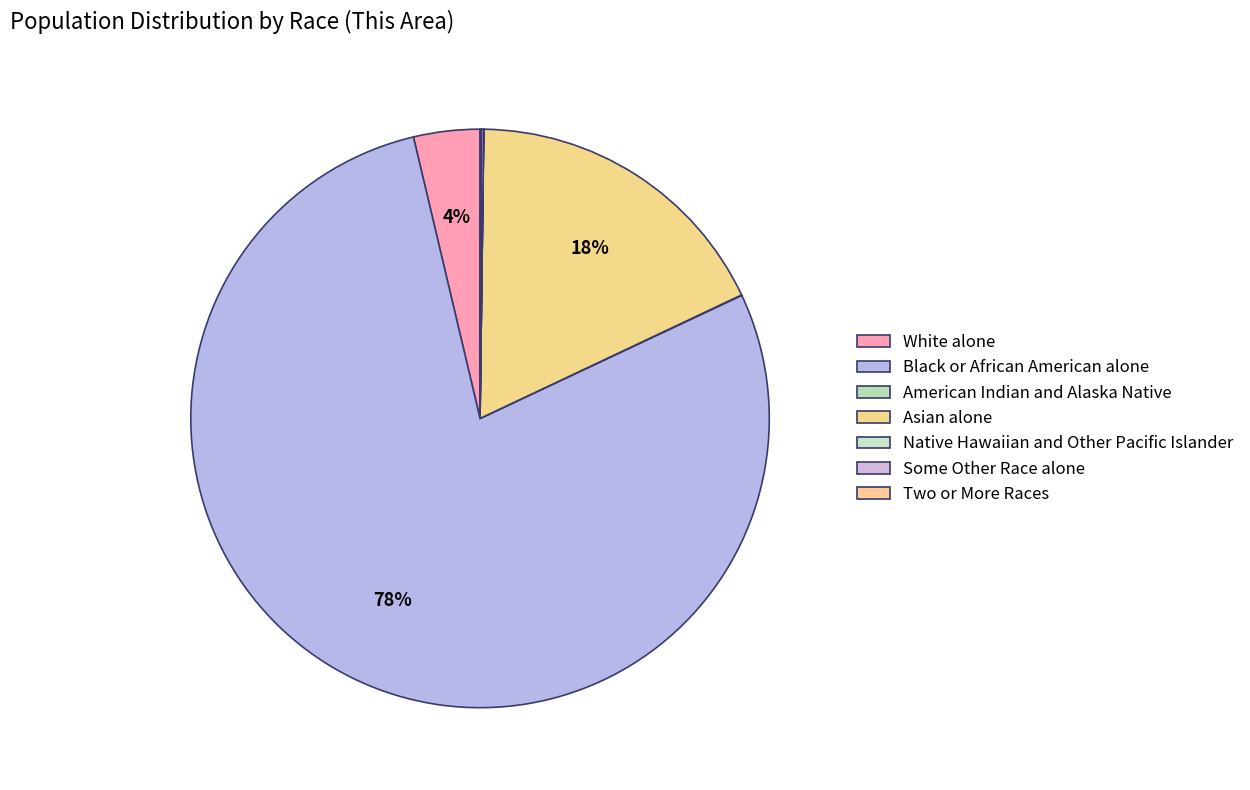

Which has a higher value, Two or More Races or Some Other Race alone?

Some Other Race alone